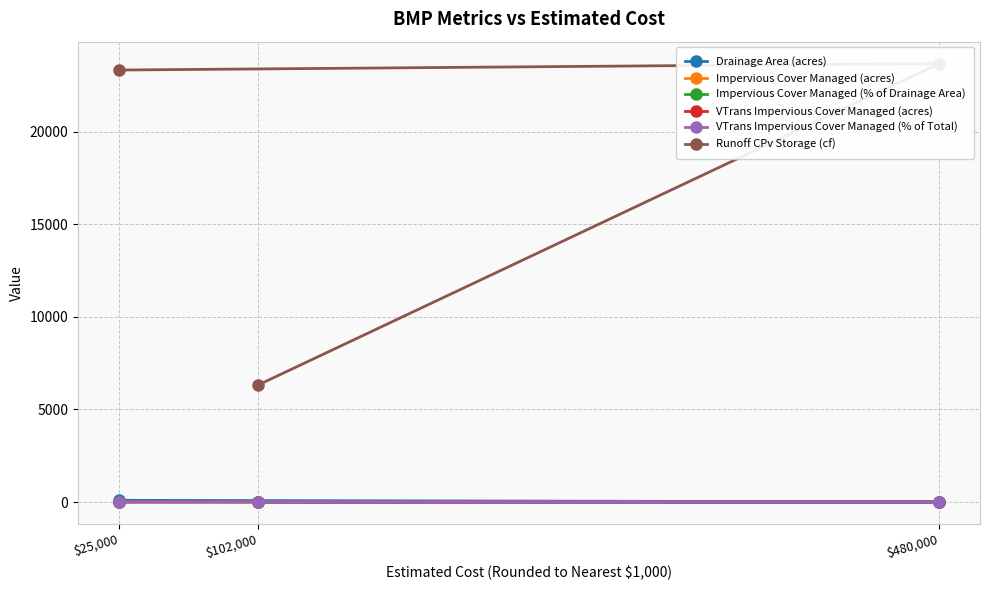

Count the number of data series in this chart.

6